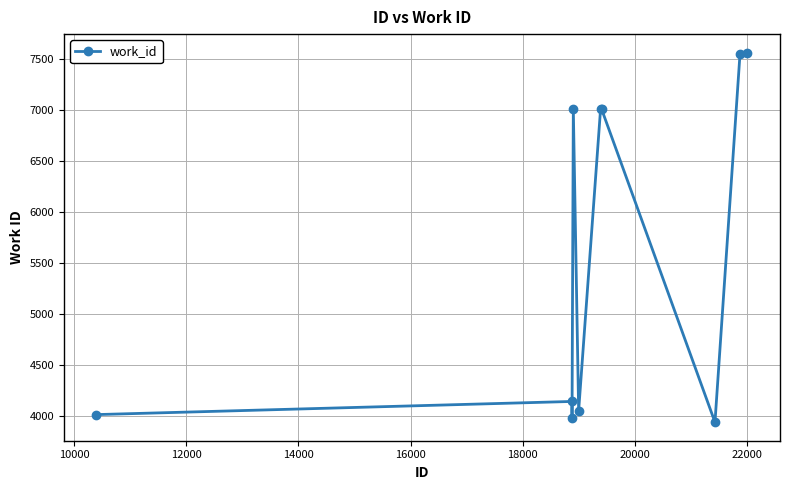

What is the difference between the maximum and minimum values?

3627